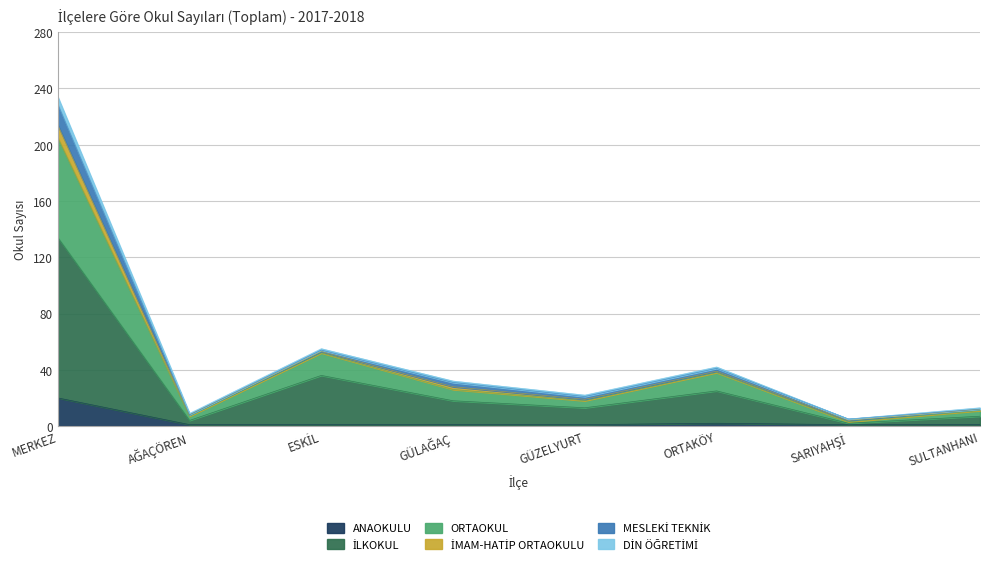

Is the value of ANAOKULU at AĞAÇÖREN greater than the value of İLKOKUL at GÜZELYURT?

No